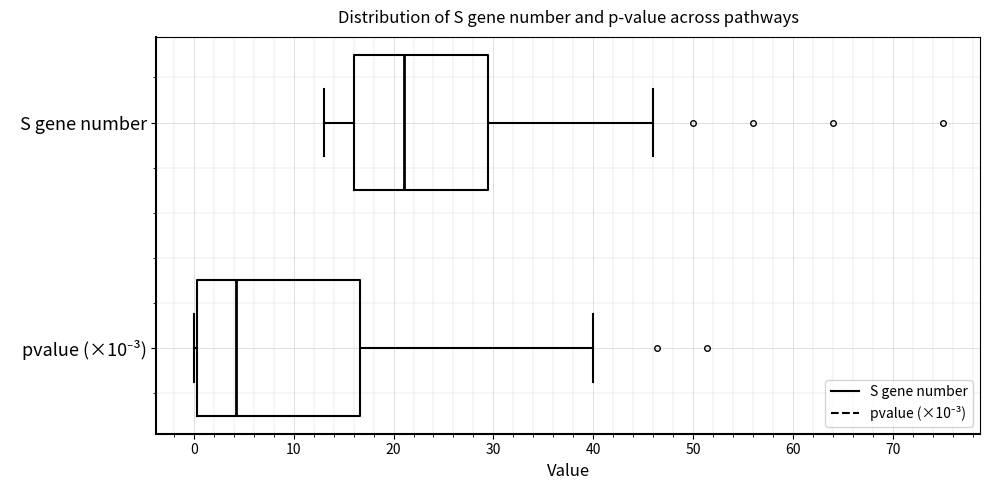

Which box has the furthest to the left median line?

pvalue (×10⁻³)